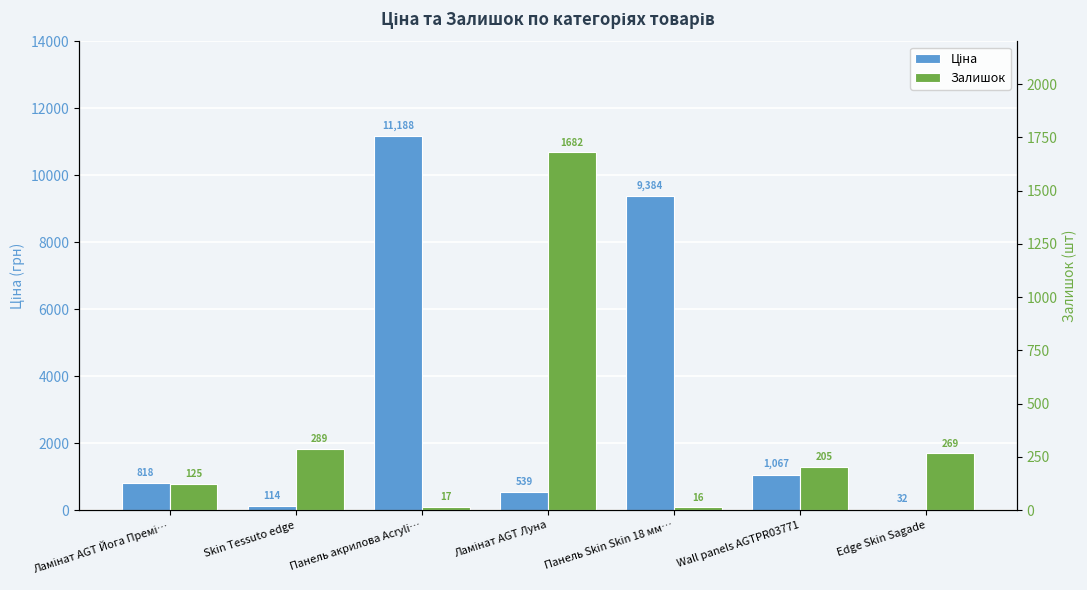

What is the total value across all series at Skin Tessuto edge?

403.1